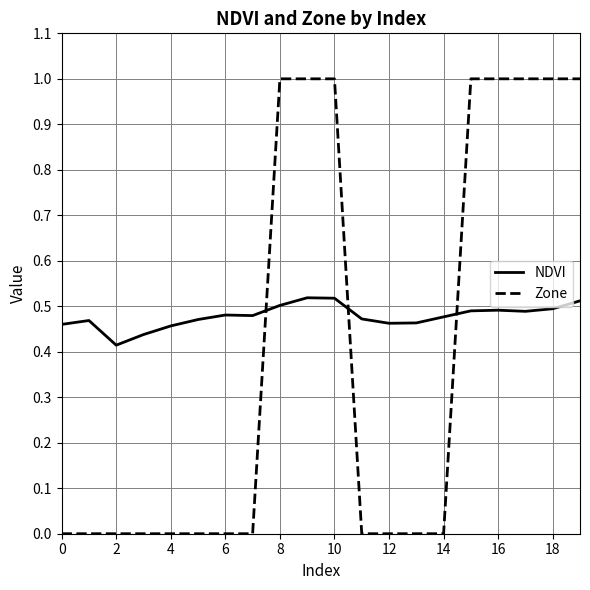

Which series has the largest total across all categories?

NDVI